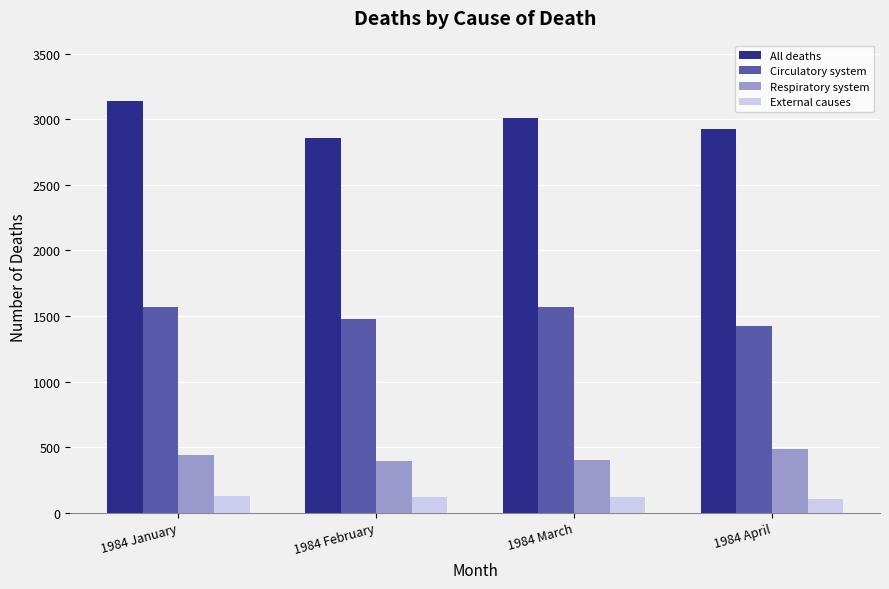

True or false: All deaths has a value of 3012 at 1984 March.

True